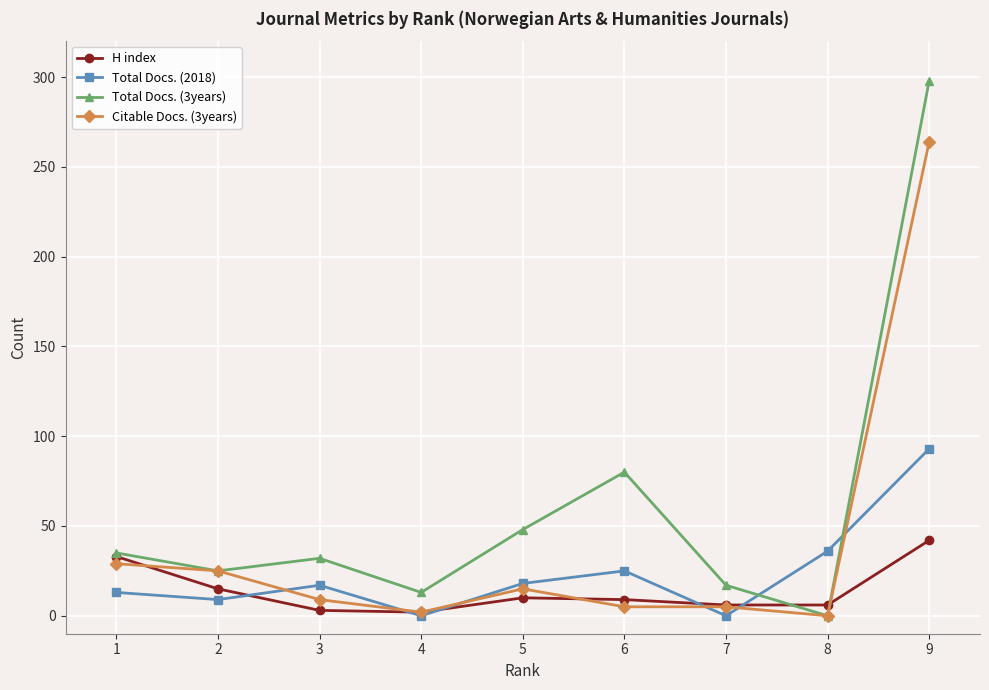

Which series has the largest total across all categories?

Total Docs. (3years)